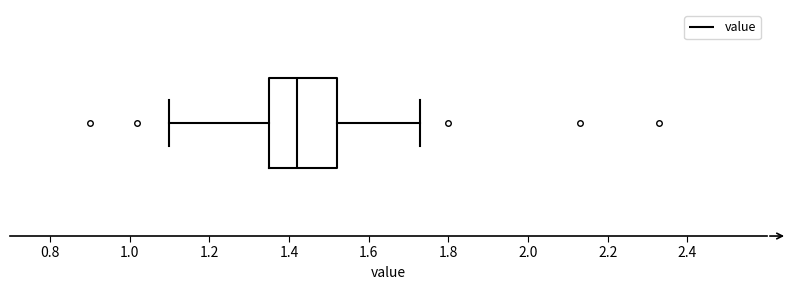

Read this box plot against the x-axis: the position of the median line, the range covered by the box, and the ends of both whiskers. The values are not printed on the chart, so give them approximately, as read against the axis.

median 1.42, box 1.36 to 1.52, whiskers 1.10 to 1.74